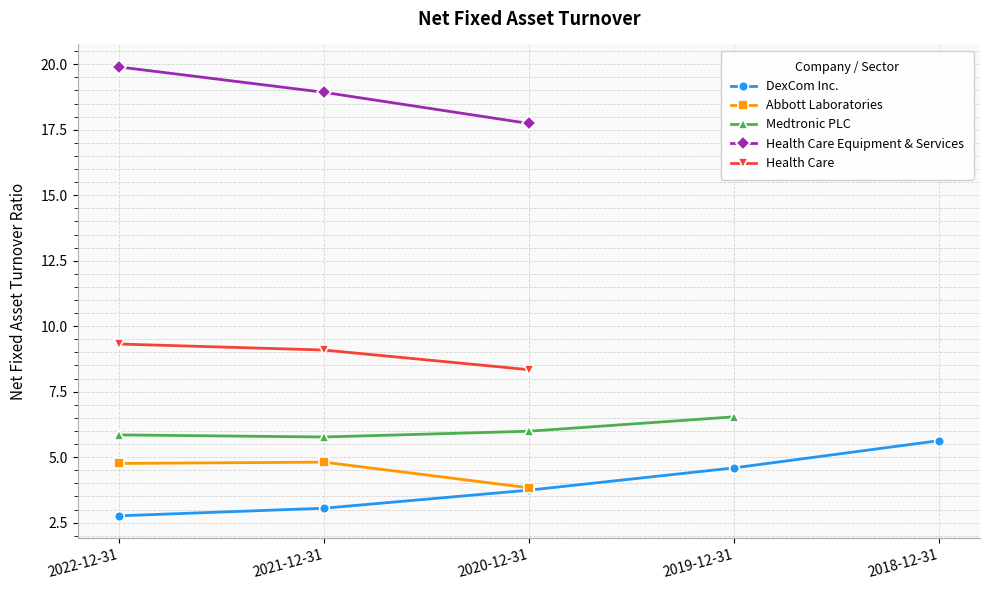

Reading left to right, list all the values displayed in this chart.

DexCom Inc.: 2.8	3.0	3.7	4.6	5.6
Abbott Laboratories: 4.8	4.8	3.8	0.0	0.0
Medtronic PLC: 5.8	5.8	6.0	6.5	0.0
Health Care Equipment & Services: 19.9	18.9	17.7	0.0	0.0
Health Care: 9.3	9.1	8.3	0.0	0.0